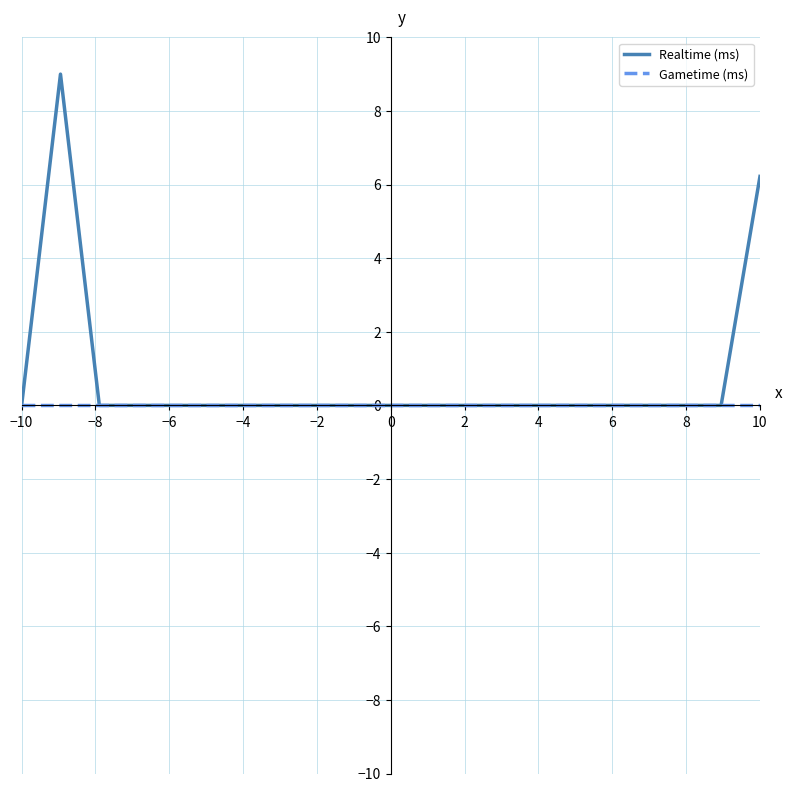

Which series has the widest spread of values?

Realtime (ms)